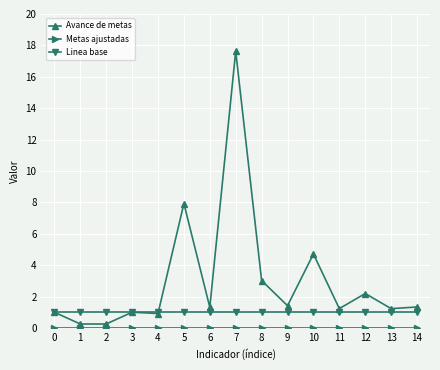

What is the value of the Linea base point at the 5th from the left?

1.0